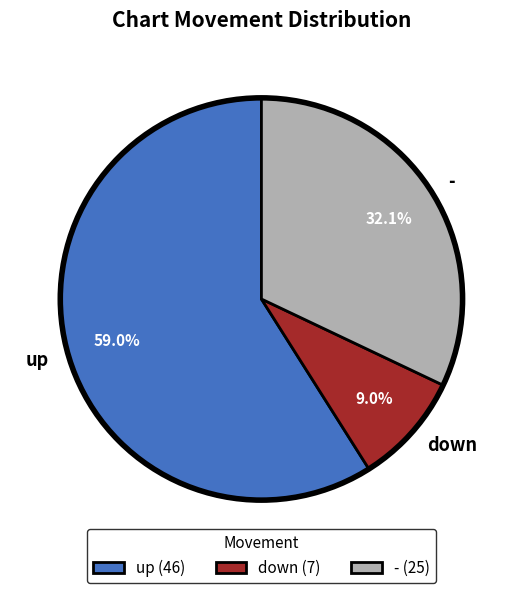

To the nearest percent, what portion does - represent?

32%